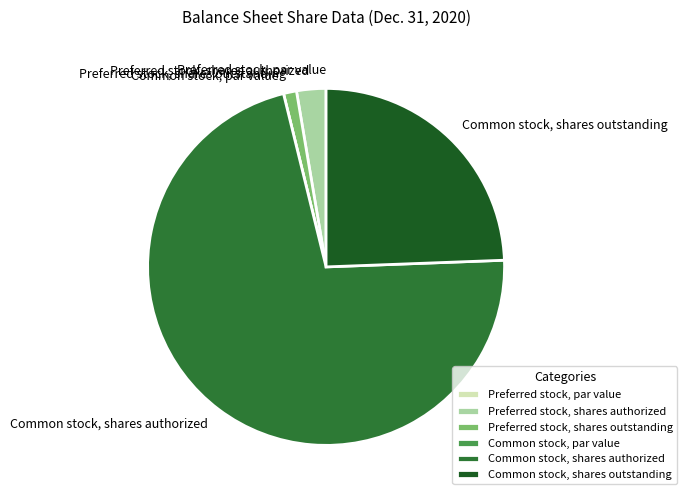

The Common stock, shares outstanding slice represents 39% of the pie. True or false?

False